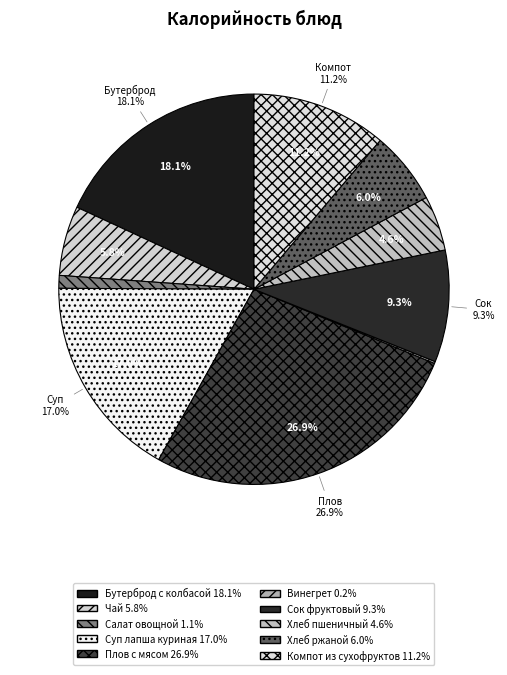

To the nearest percent, what is the average slice percentage?

10%